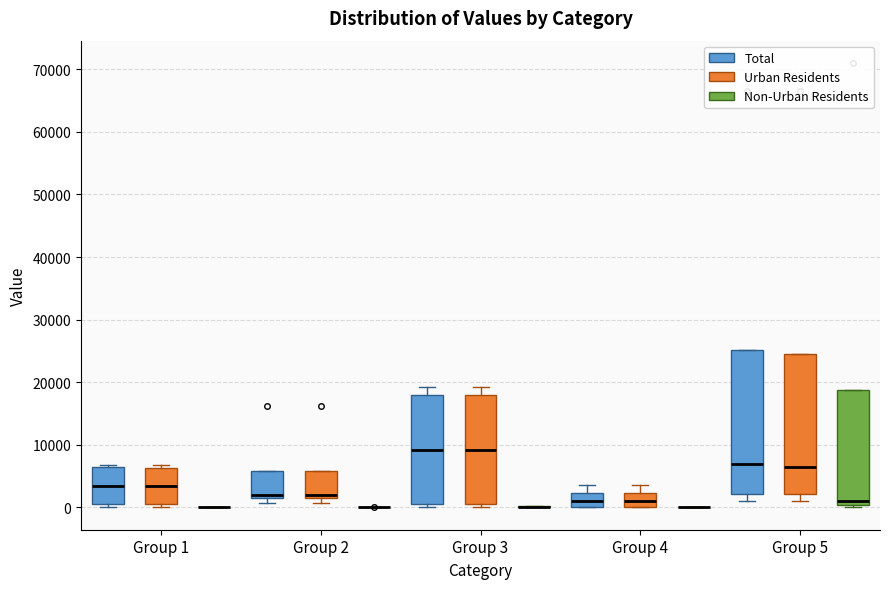

Reading left to right, read every box against the y-axis: the position of its median line, the range the box covers, and the ends of its whiskers. The values are not printed on the chart, so give them approximately, as read against the axis.

Group 1 (Total): median 3000, box 0 to 6000, whiskers 0 (just below the box's lower edge) to 7000
Group 1 (Urban Residents): median 3000, box 0 to 6000, whiskers 0 (just below the box's lower edge) to 7000
Group 1 (Non-Urban Residents): box collapsed to a line at 0, whiskers 0 to 0
Group 2 (Total): median 2000, box 1000 to 6000, whiskers 1000 (just below the box's lower edge) to 6000
Group 2 (Urban Residents): median 2000, box 1000 to 6000, whiskers 1000 (just below the box's lower edge) to 6000
Group 2 (Non-Urban Residents): box collapsed to a line at 0, whiskers 0 to 0
Group 3 (Total): median 9000, box 0 to 18000, whiskers 0 (just below the box's lower edge) to 19000
Group 3 (Urban Residents): median 9000, box 0 to 18000, whiskers 0 (just below the box's lower edge) to 19000
Group 3 (Non-Urban Residents): box collapsed to a line at 0, whiskers 0 to 0
Group 4 (Total): median 1000, box 0 to 2000, whiskers 0 to 4000
Group 4 (Urban Residents): median 1000, box 0 to 2000, whiskers 0 to 4000
Group 4 (Non-Urban Residents): box collapsed to a line at 0, whiskers 0 to 0
Group 5 (Total): median 7000, box 2000 to 25000, whiskers 1000 to 25000
Group 5 (Urban Residents): median 7000, box 2000 to 24000, whiskers 1000 to 24000
Group 5 (Non-Urban Residents): median 1000, box 0 to 19000, whiskers 0 (just below the box's lower edge) to 19000